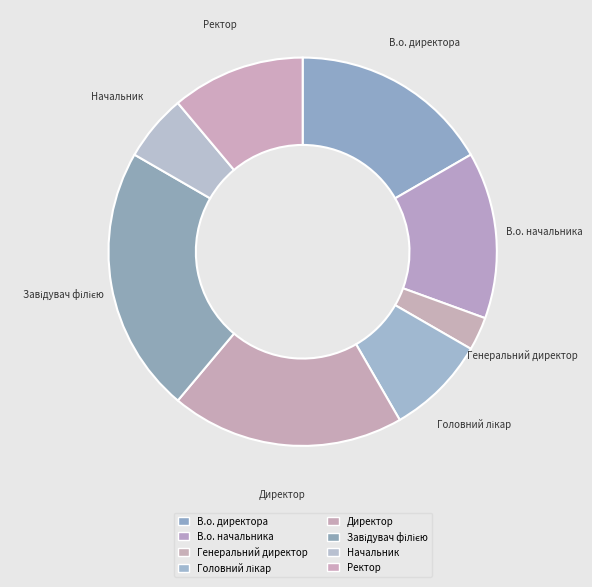

Does Ректор account for over 50% of the chart?

No